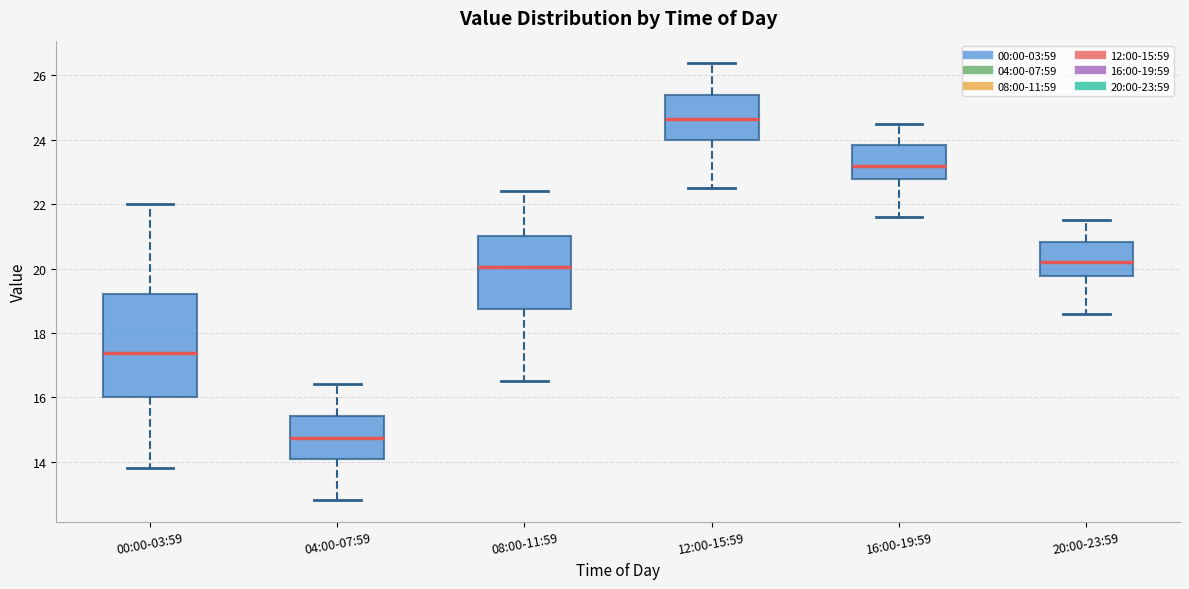

Reading left to right, transcribe this box plot: for each box, give where its median line is, the range the box spans, and where its two whiskers end, as read against the y-axis. The values are not printed on the chart, so give them approximately, as read against the axis.

00:00-03:59: median 17.4, box 16.0 to 19.2, whiskers 13.8 to 22.0
04:00-07:59: median 14.8, box 14.0 to 15.4, whiskers 12.8 to 16.4
08:00-11:59: median 20.0, box 18.8 to 21.0, whiskers 16.6 to 22.4
12:00-15:59: median 24.6, box 24.0 to 25.4, whiskers 22.6 to 26.4
16:00-19:59: median 23.2, box 22.8 to 23.8, whiskers 21.6 to 24.6
20:00-23:59: median 20.2, box 19.8 to 20.8, whiskers 18.6 to 21.6